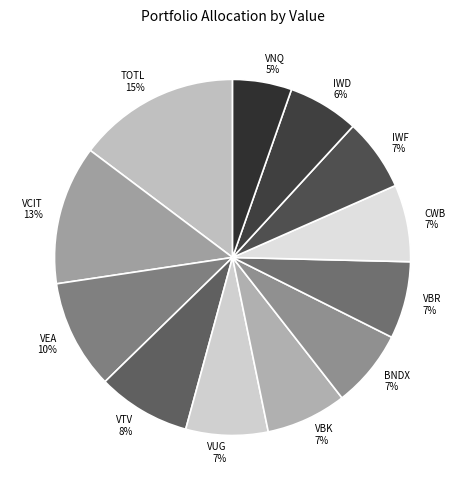

Do VBK and VEA together represent more than half of the pie?

No